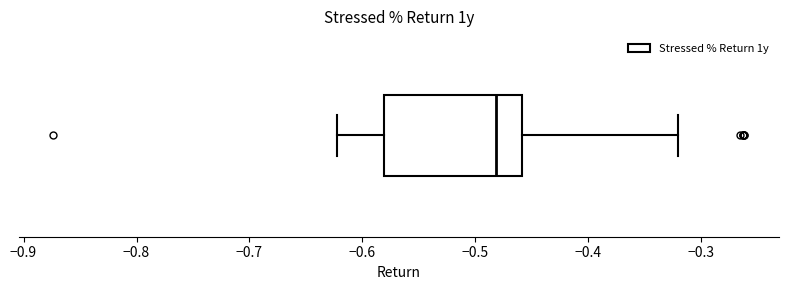

Where is the right edge of the box on the x-axis? The values are not printed on the chart, so give them approximately, as read against the axis.

-0.46